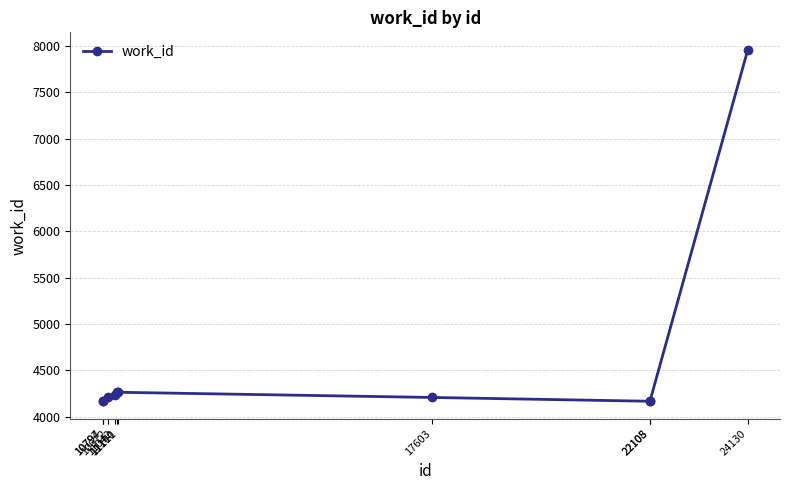

What is the minimum value shown in the chart?

4167